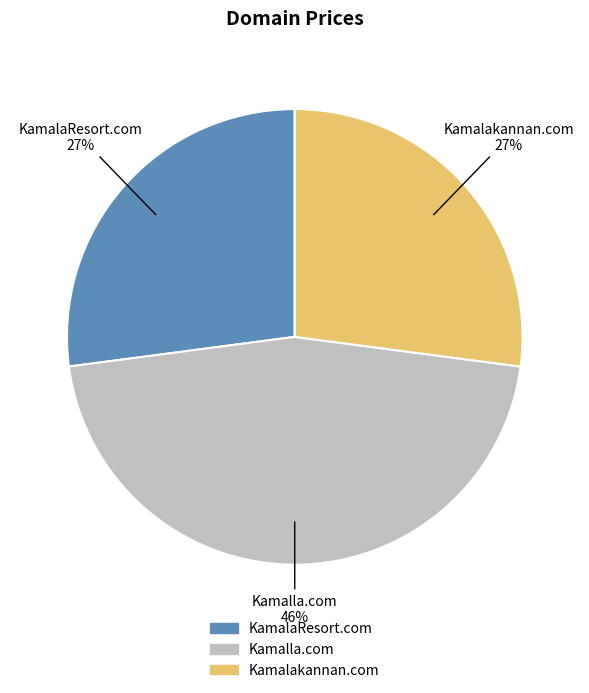

To the nearest percent, what is the difference between the Kamalla.com and Kamalakannan.com slice percentages?

19%